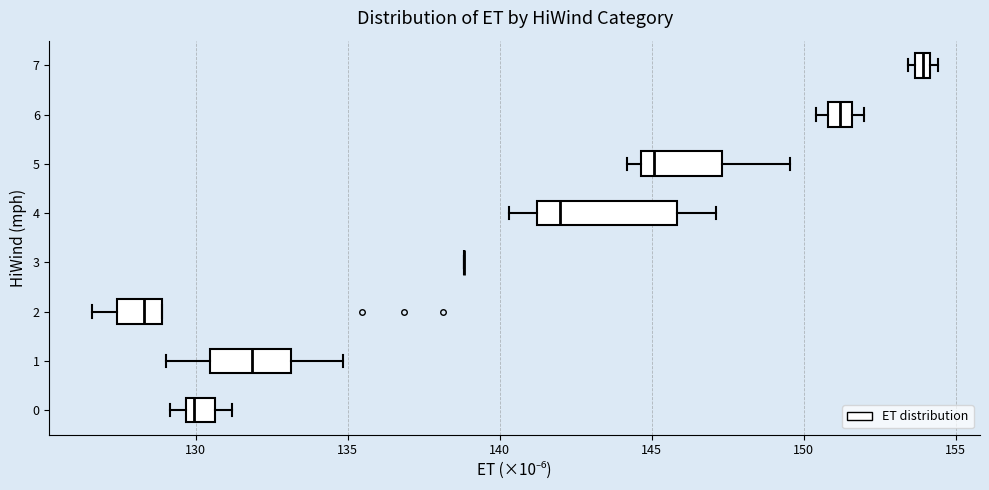

Comparing the boxes themselves (not the whiskers), which one is the widest?

4